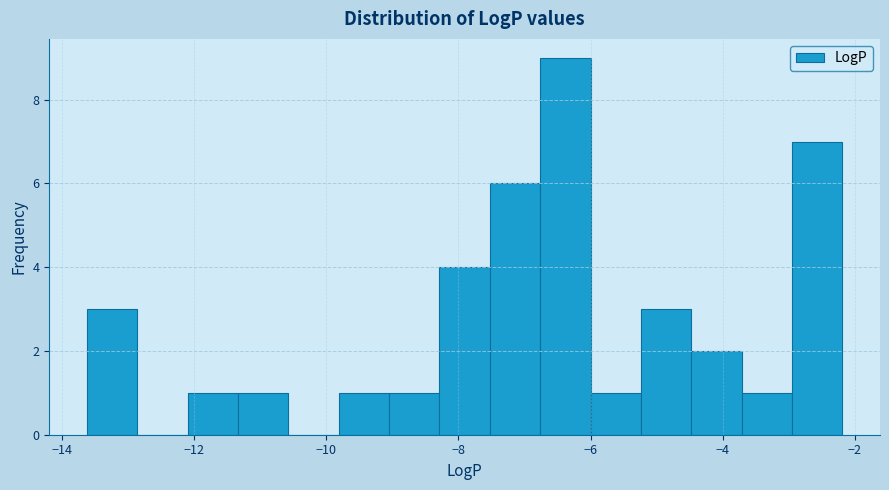

Around what value on the x-axis is the tallest bar? Give the approximate position of its centre, as read against the axis.

-6.4